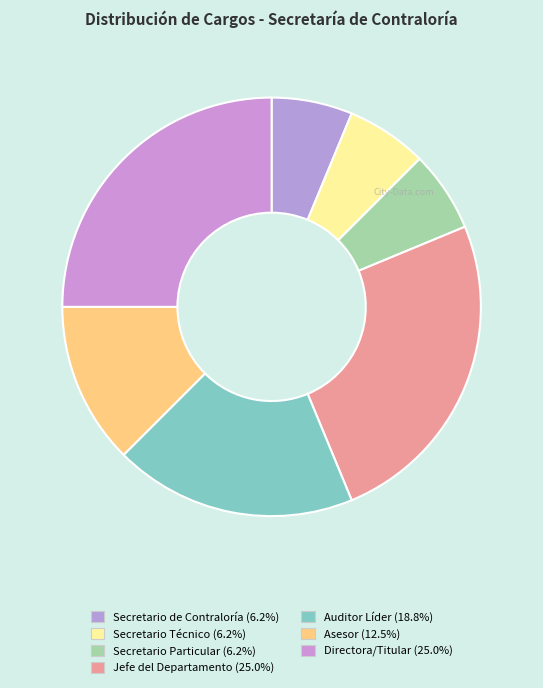

Rank the categories by value from highest to lowest.

Jefe del Departamento, Directora/Titular, Auditor Líder, Asesor, Secretario de Contraloría, Secretario Técnico, Secretario Particular